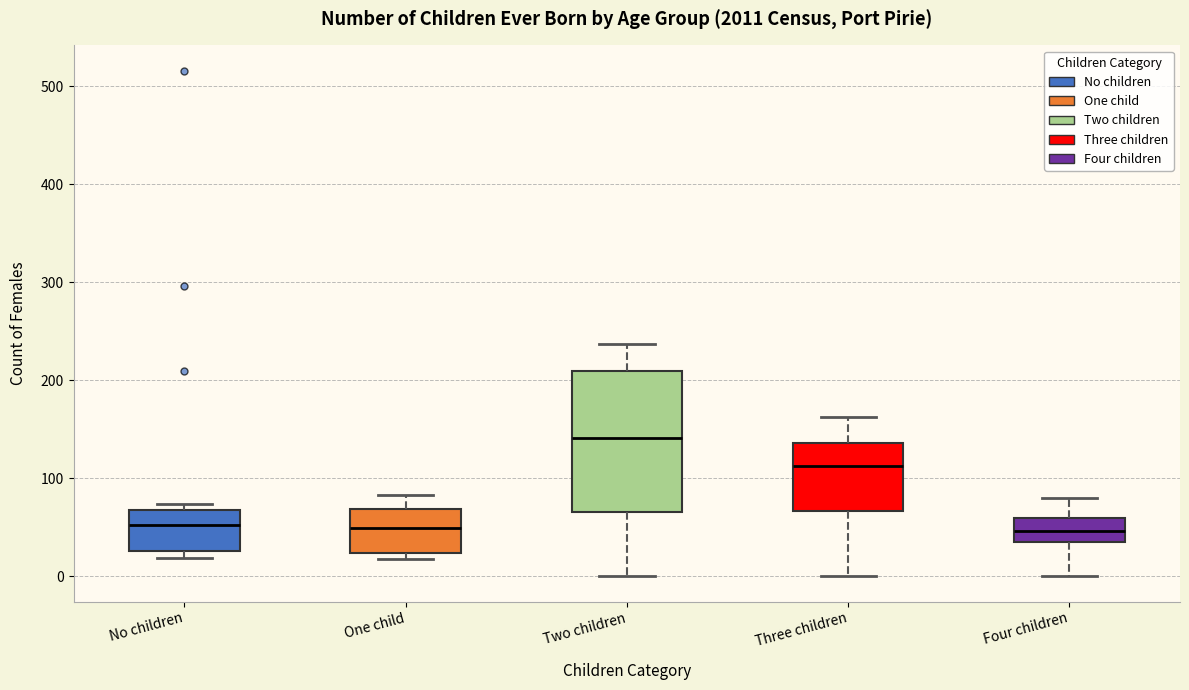

Which box is the tallest, from its lower edge to its upper edge?

Two children